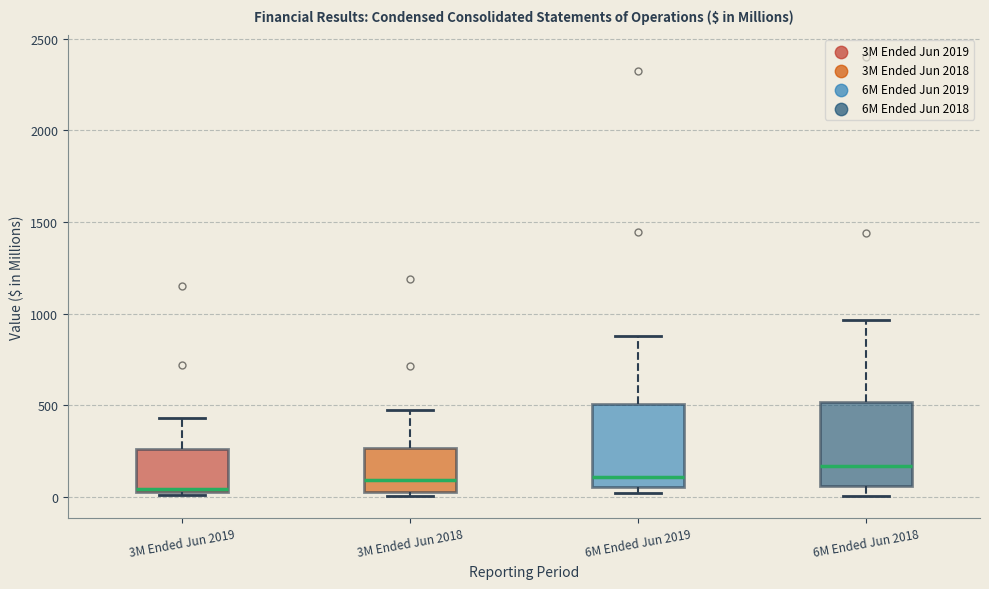

Reading left to right, read every box against the y-axis: the position of its median line, the range the box covers, and the ends of its whiskers. The values are not printed on the chart, so give them approximately, as read against the axis.

3M Ended Jun 2019: median 50 (just above the box's lower edge), box 50 to 250, whiskers 0 to 450
3M Ended Jun 2018: median 100, box 50 to 250, whiskers 0 to 450
6M Ended Jun 2019: median 100, box 50 to 500, whiskers 0 to 900
6M Ended Jun 2018: median 150, box 50 to 500, whiskers 0 to 950